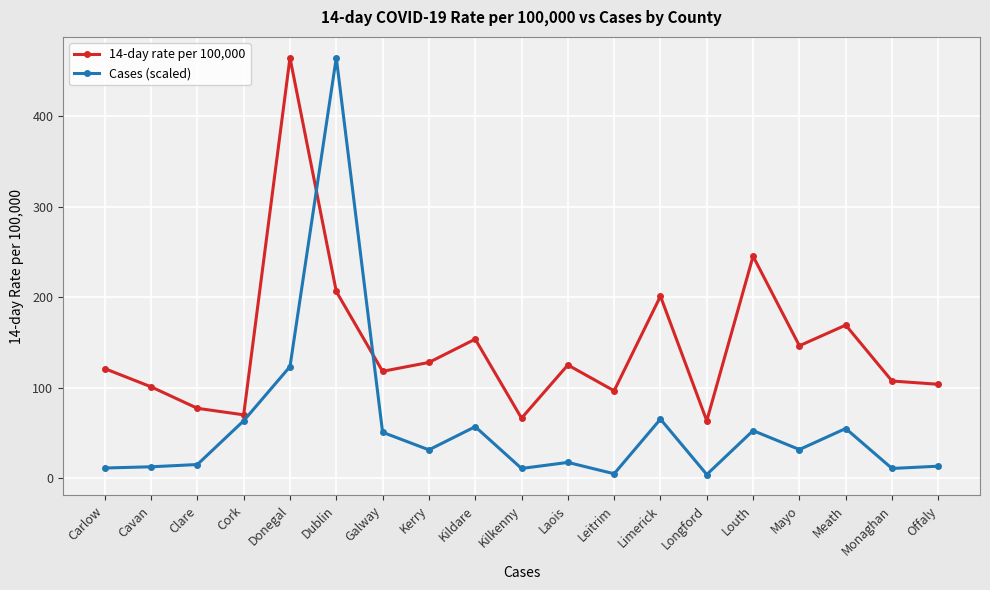

How many times do 14-day rate per 100,000 and Cases (scaled) cross each other?

2